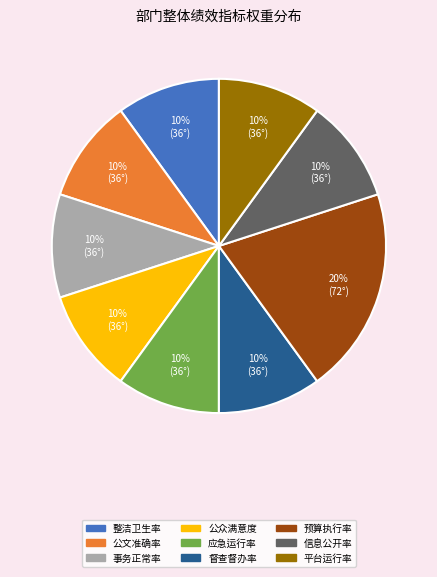

Which category has the biggest portion of the pie?

预算执行率